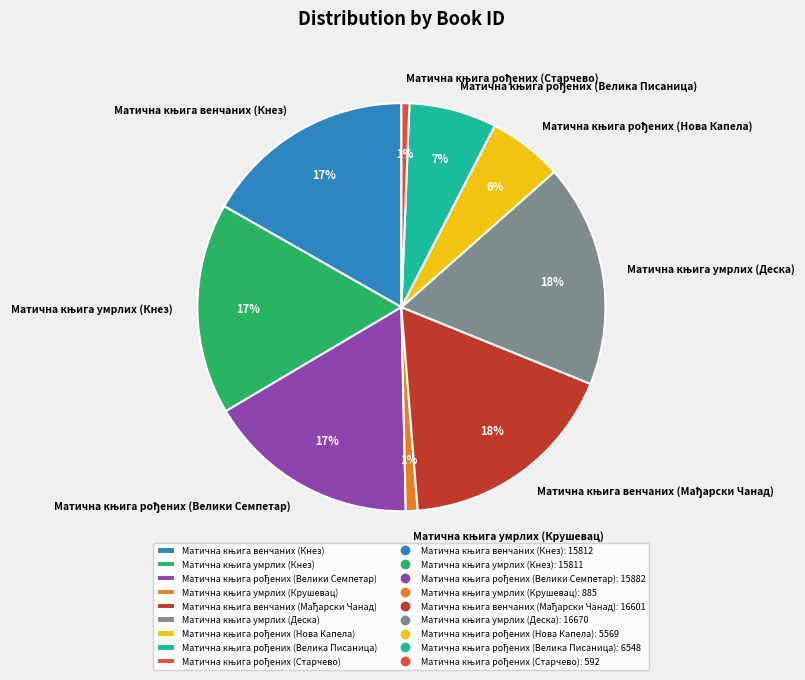

To the nearest percent, what is the difference between the largest and smallest slice percentages?

17%